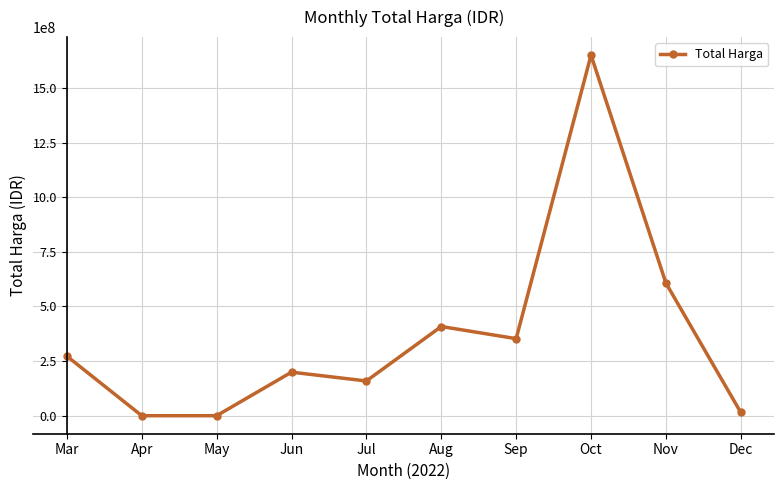

How many distinct data groups are displayed?

1